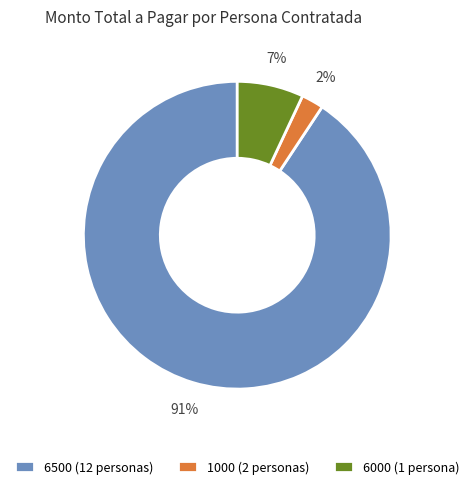

Do 6500 (12 personas) and 6000 (1 persona) together represent more than half of the pie?

Yes